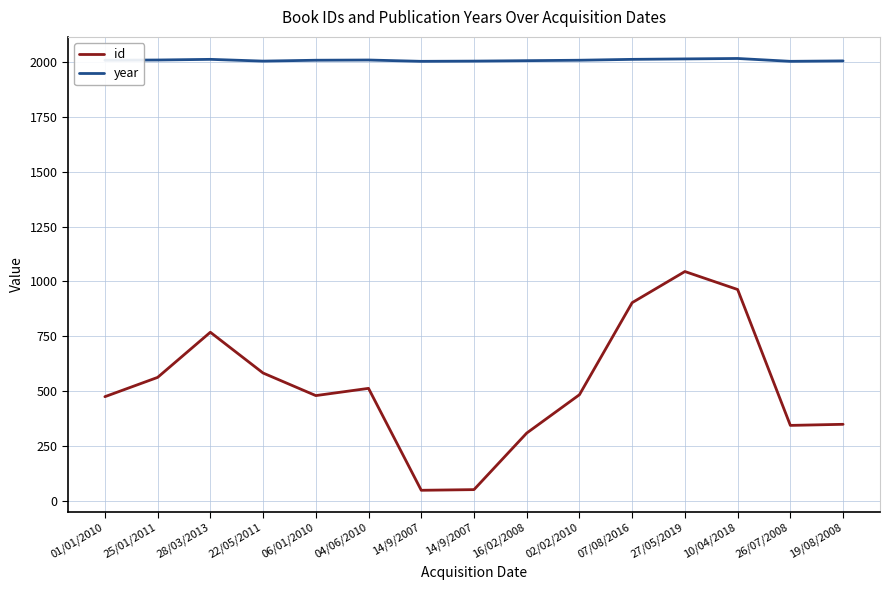

Which category has the highest value across all series?

10/04/2018